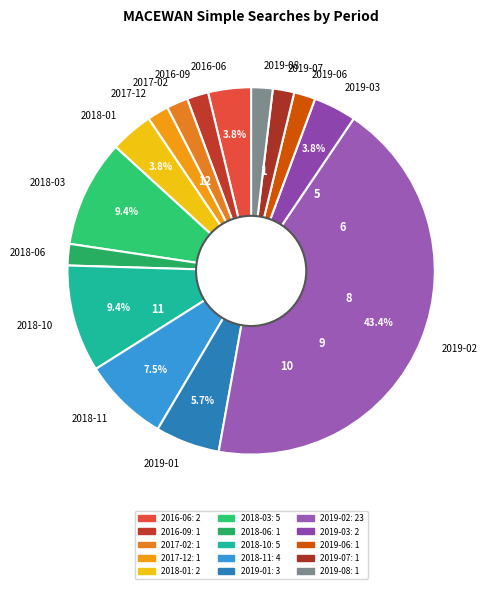

How many slices are in this pie chart?

15